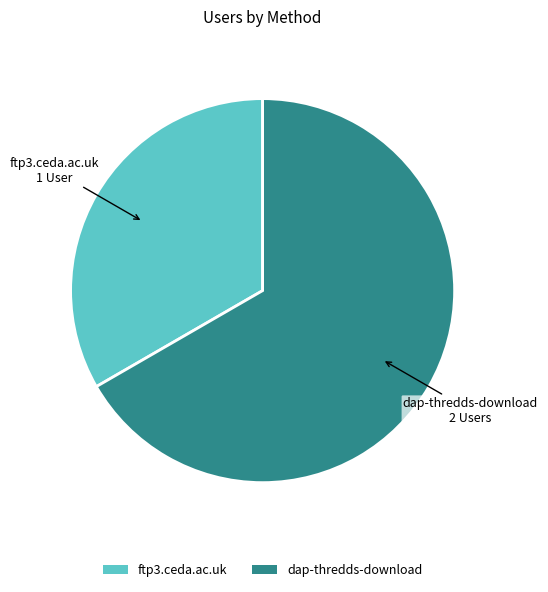

Is ftp3.ceda.ac.uk the majority of the pie?

No